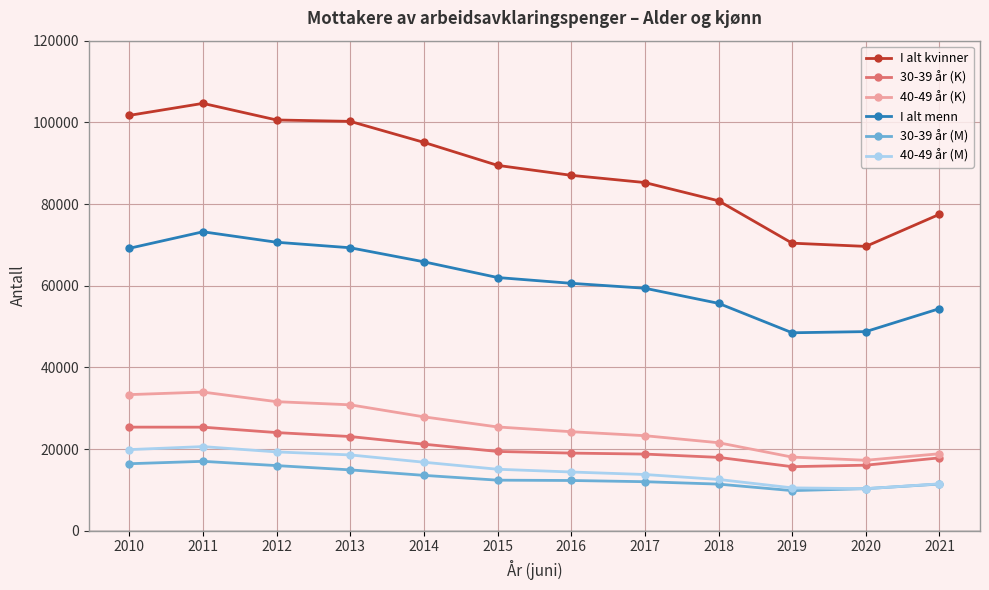

True or false: 40-49 år (M) and I alt kvinner cross at least once.

False